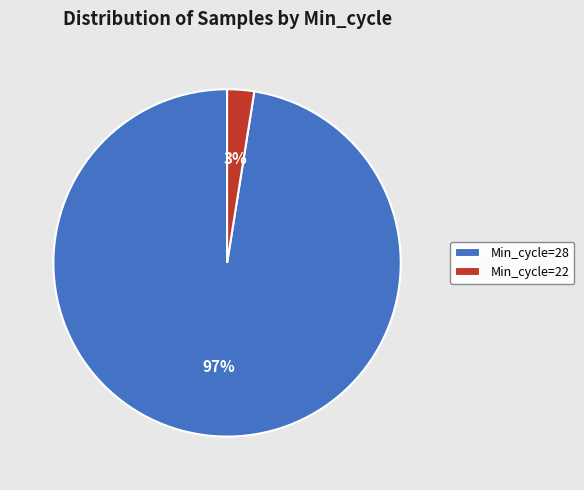

Is the sum of Min_cycle=28 and Min_cycle=22 greater than half?

Yes